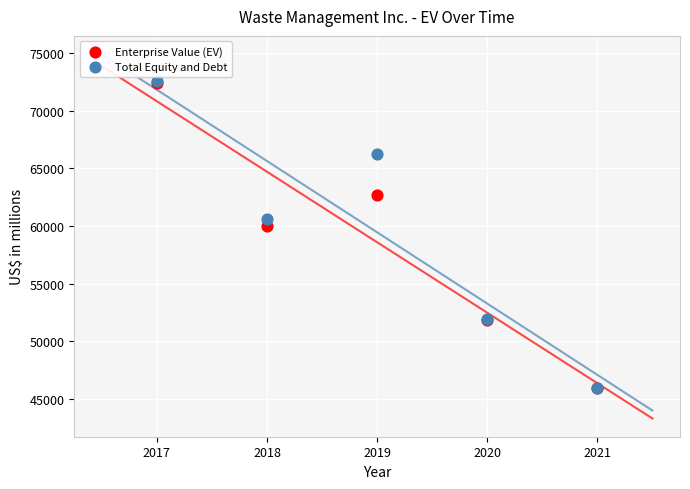

Which series has the largest Y range (max minus min)?

Total Equity and Debt